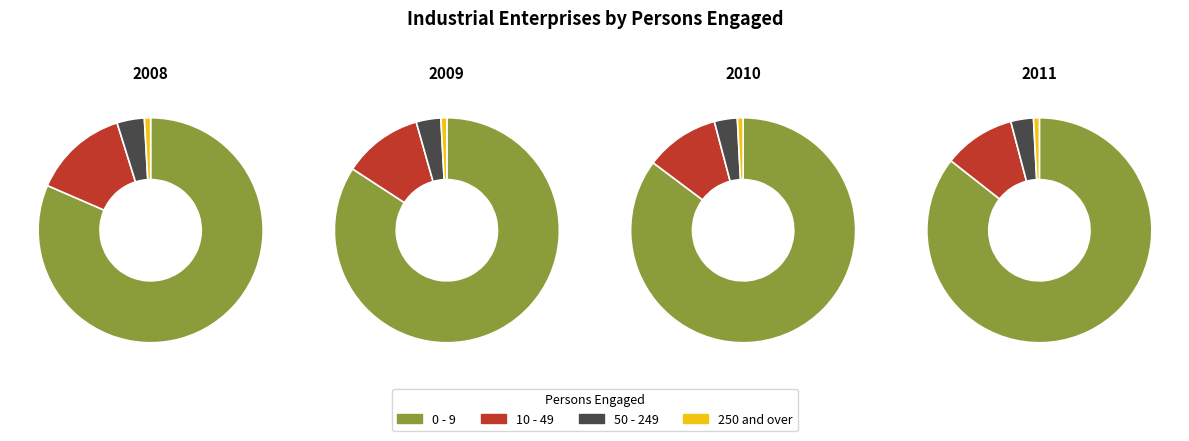

Count the number of slices in the pie.

4